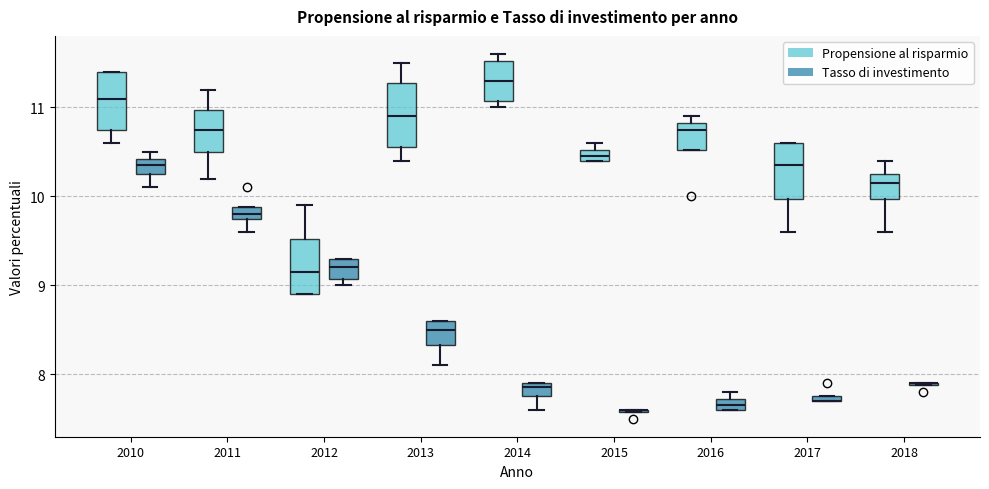

Where does the median line of the box for 2017 (Propensione al risparmio) sit on the y-axis? The values are not printed on the chart, so give them approximately, as read against the axis.

10.4